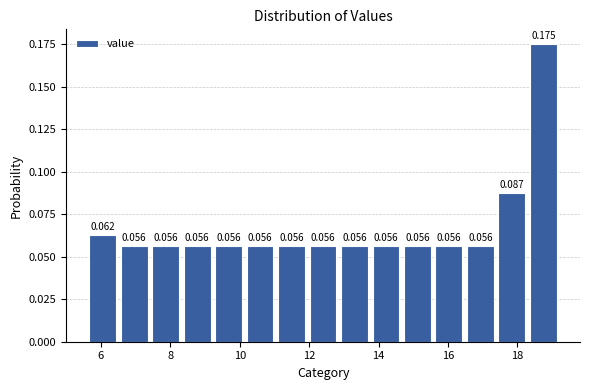

Reading left to right, transcribe this chart: for each bar, give the range it covers on the x-axis and its height. The bar edges are not printed on the chart, so give them approximately, as read against the axis.

5.6 to 6.6: 0.062
6.6 to 7.4: 0.056
7.4 to 8.4: 0.056
8.4 to 9.2: 0.056
9.2 to 10.2: 0.056
10.2 to 11.0: 0.056
11.0 to 12.0: 0.056
12.0 to 12.8: 0.056
12.8 to 13.8: 0.056
13.8 to 14.6: 0.056
14.6 to 15.6: 0.056
15.6 to 16.4: 0.056
16.4 to 17.4: 0.056
17.4 to 18.2: 0.087
18.2 to 19.2: 0.175